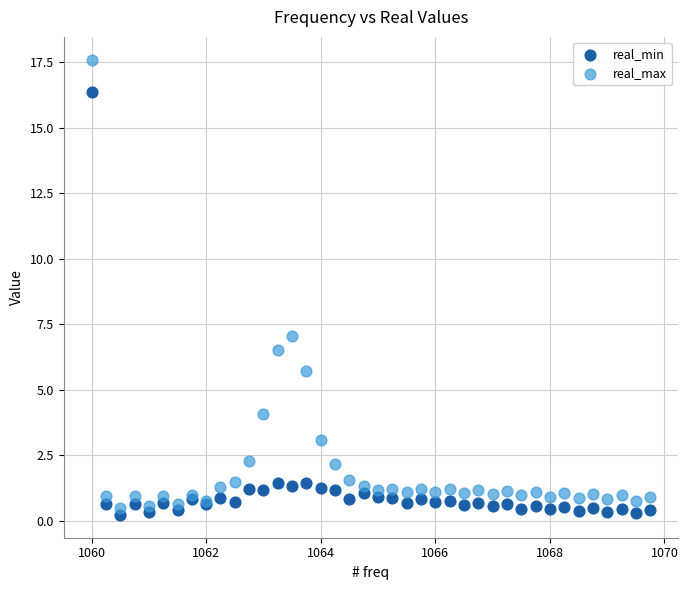

In the real_max series, what Y value is closest to 9?

7.1